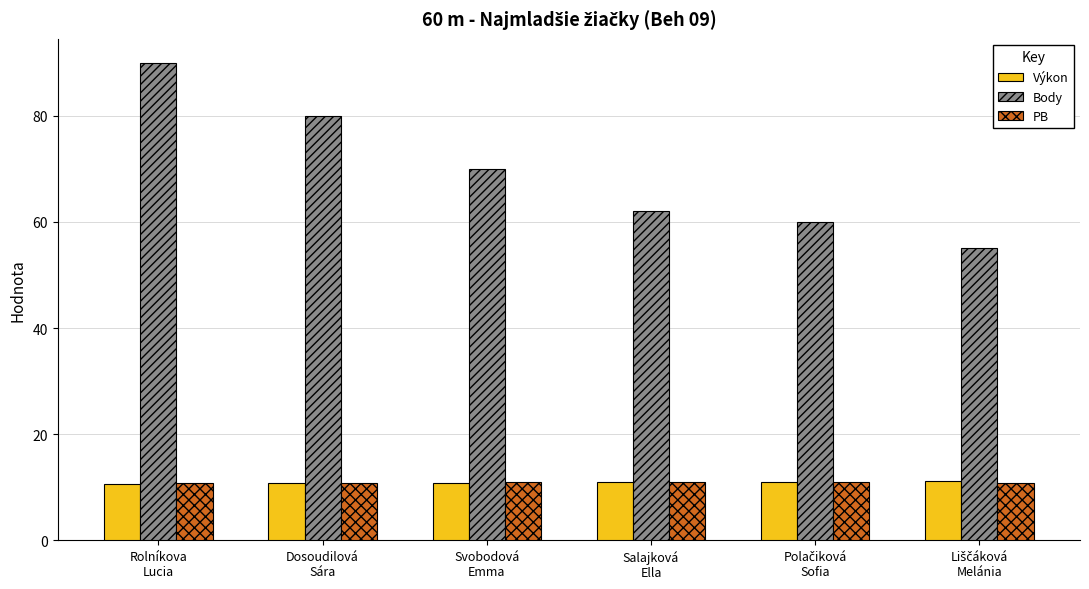

What is the approximate value of Body at Svobodová
Emma?

70.0